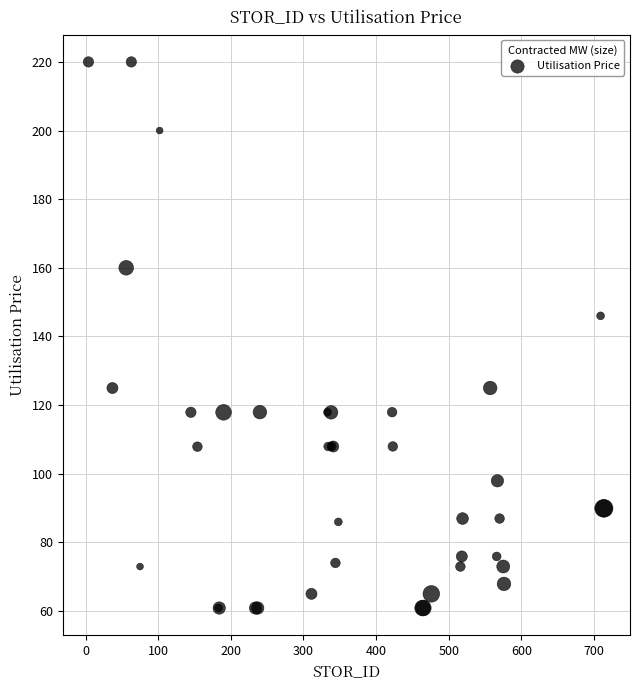

What Y value in the scatter plot is closest to 140?

146.0